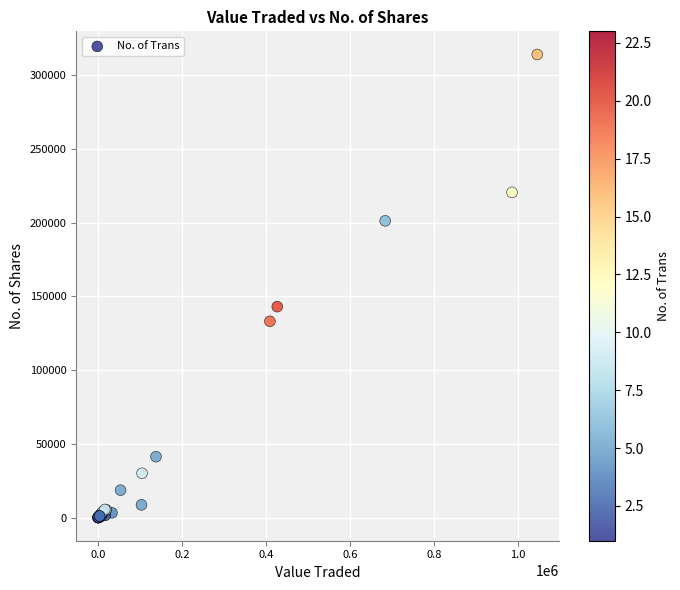

What Y value in the scatter plot is closest to 157010?

143015